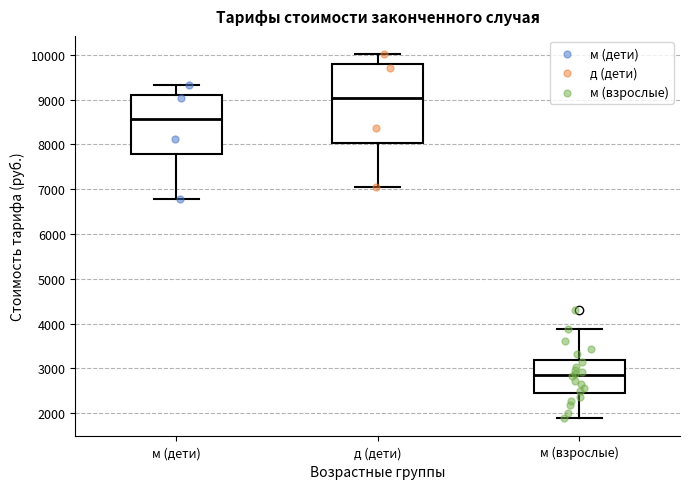

Reading left to right, read every box against the y-axis: the position of its median line, the range the box covers, and the ends of its whiskers. The values are not printed on the chart, so give them approximately, as read against the axis.

м (дети): median 8600, box 7800 to 9100, whiskers 6800 to 9300
д (дети): median 9000, box 8000 to 9800, whiskers 7000 to 10000
м (взрослые): median 2900, box 2500 to 3200, whiskers 1900 to 3900